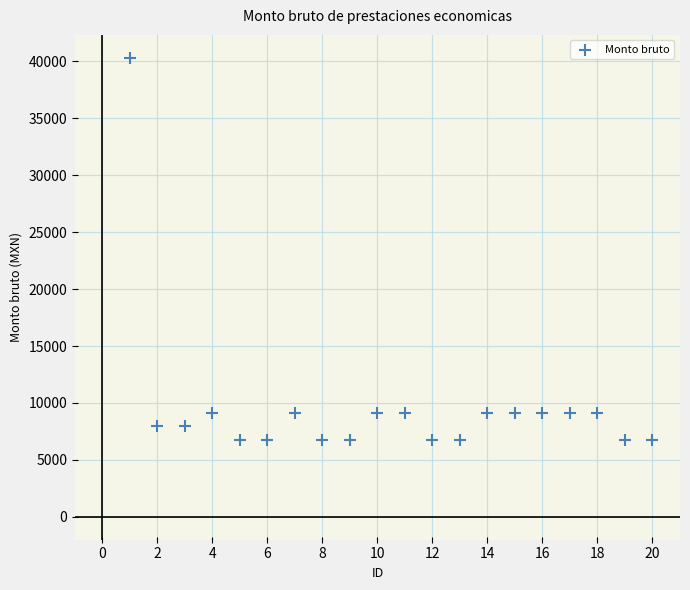

What is the range of Y values (max minus min)?

33531.0